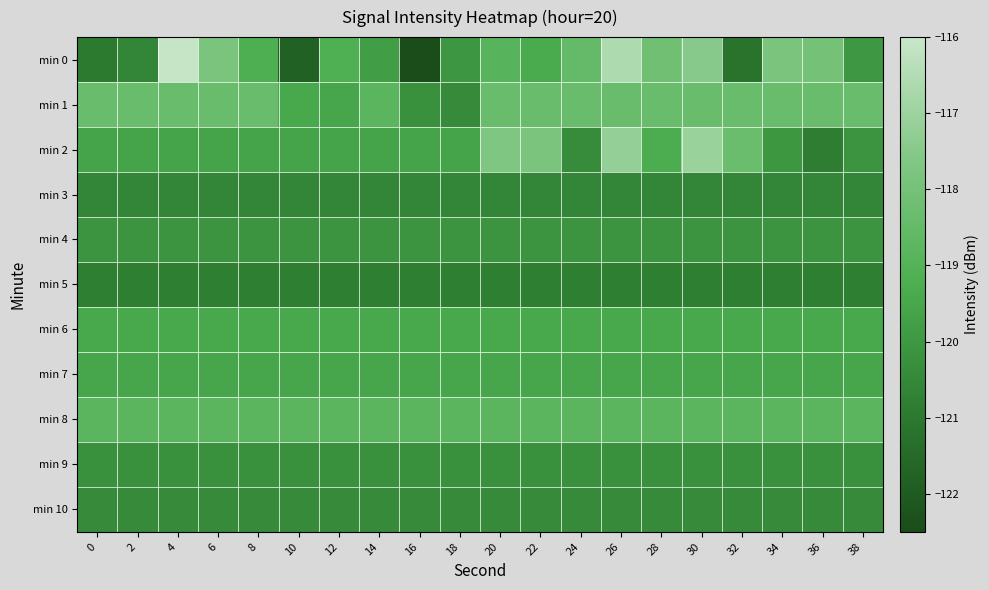

Count the number of categories in the chart.

20